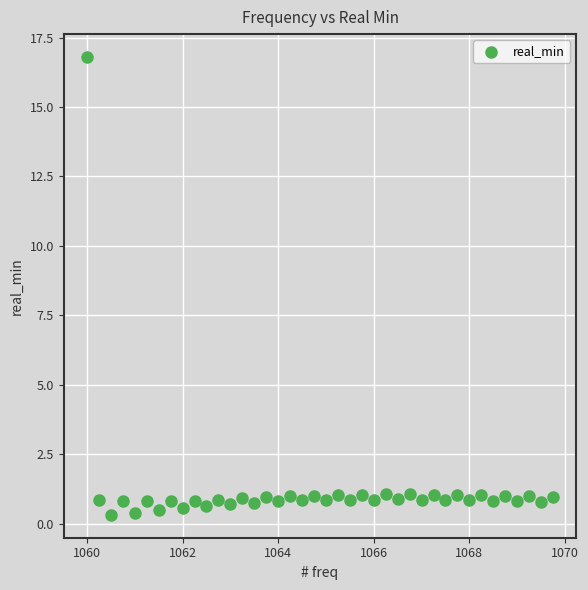

What is the range of Y values (max minus min)?

16.5